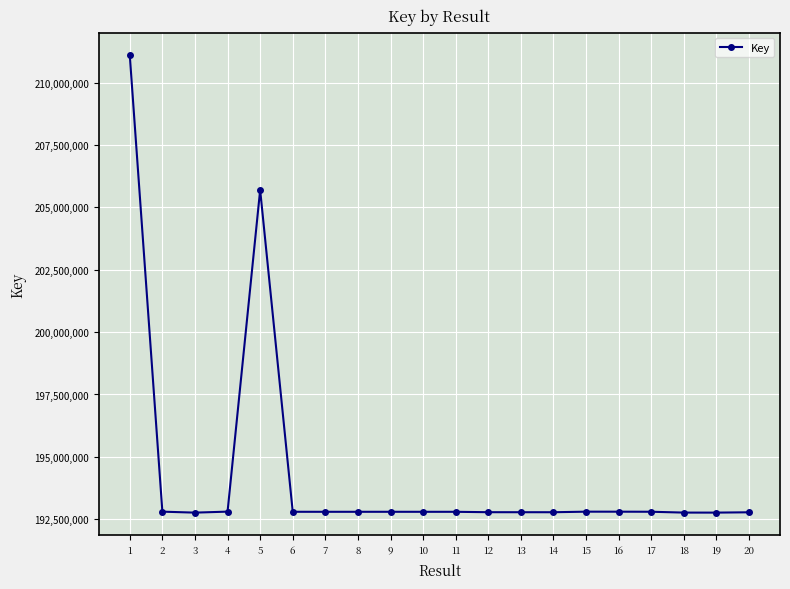

True or false: the data shows 309324048 at 5.

False